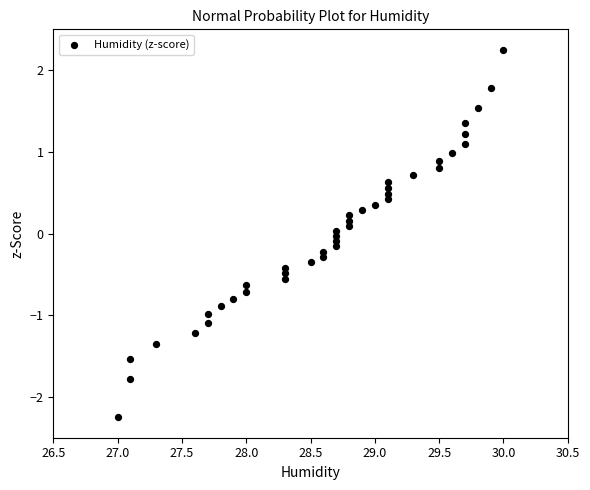

What is the range of Y values (max minus min)?

4.5